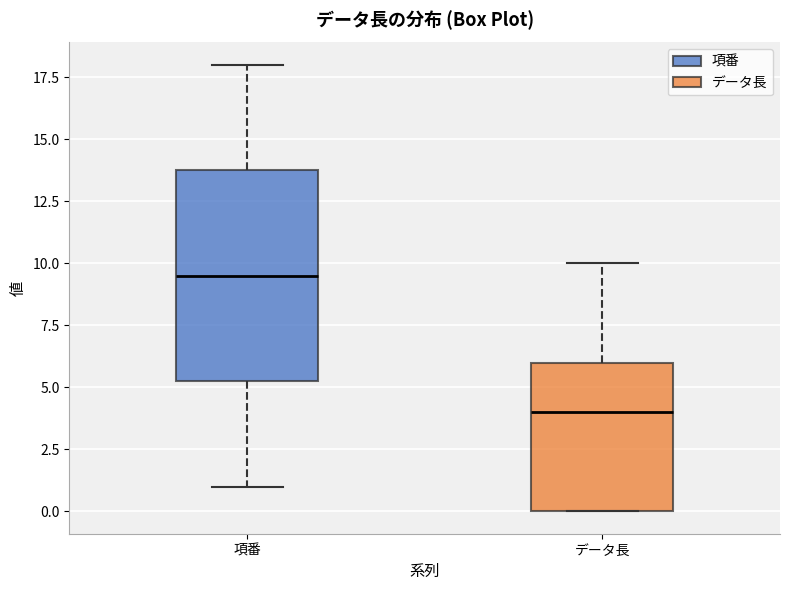

Reading left to right, transcribe this box plot: for each box, give where its median line is, the range the box spans, and where its two whiskers end, as read against the y-axis. The values are not printed on the chart, so give them approximately, as read against the axis.

項番: median 9.5, box 5.5 to 14.0, whiskers 1.0 to 18.0
データ長: median 4.0, box 0.0 to 6.0, whiskers 0.0 to 10.0